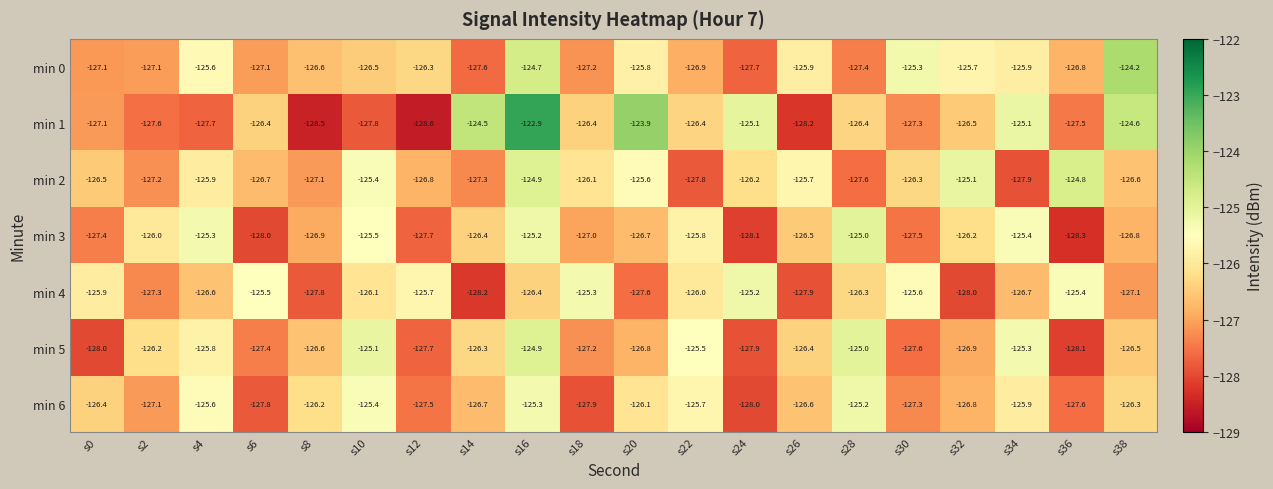

Between s10 and s38, which series saw the biggest shift?

min 1